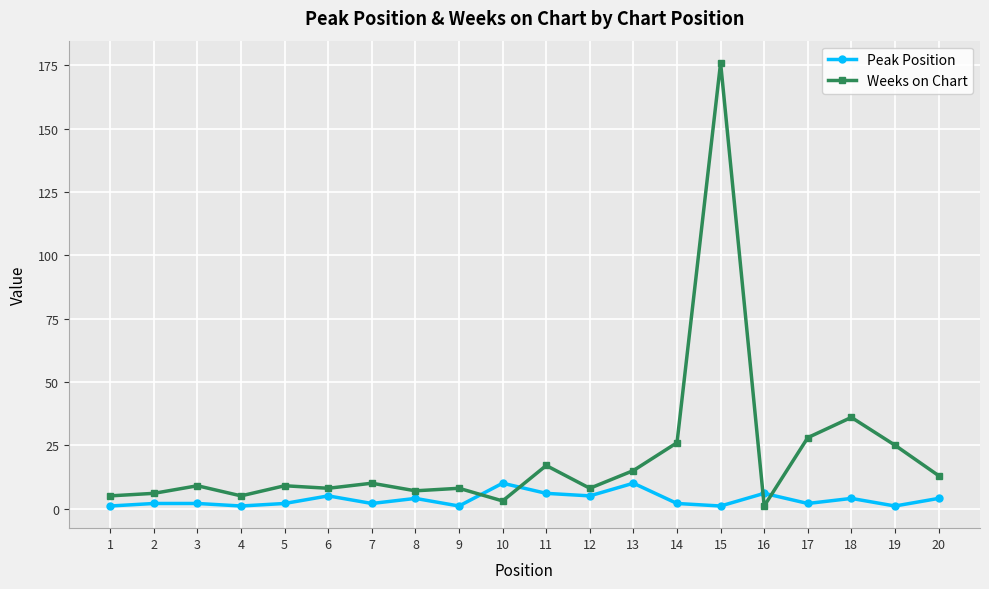

How many times do Weeks on Chart and Peak Position cross each other?

4